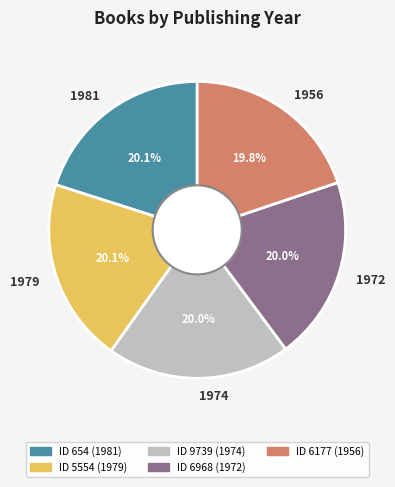

Approximately how many times larger is the value at 1974 compared to 1956?

1.0